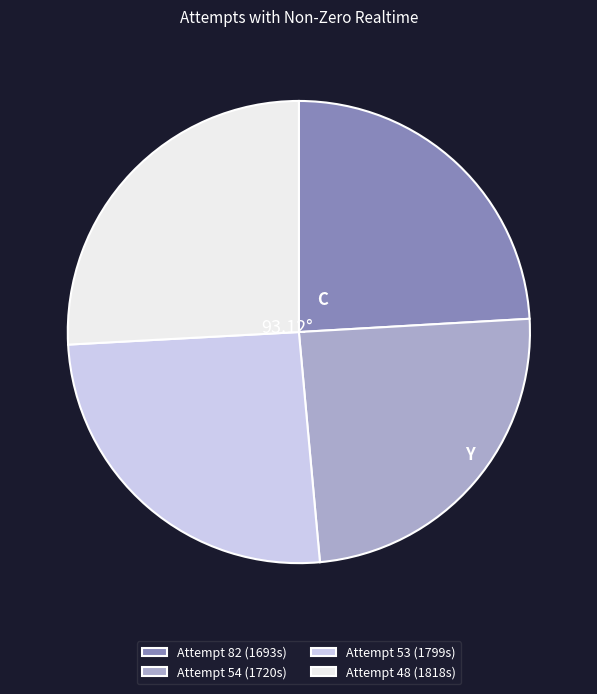

Between Attempt 54 and Attempt 48, which is larger?

Attempt 48